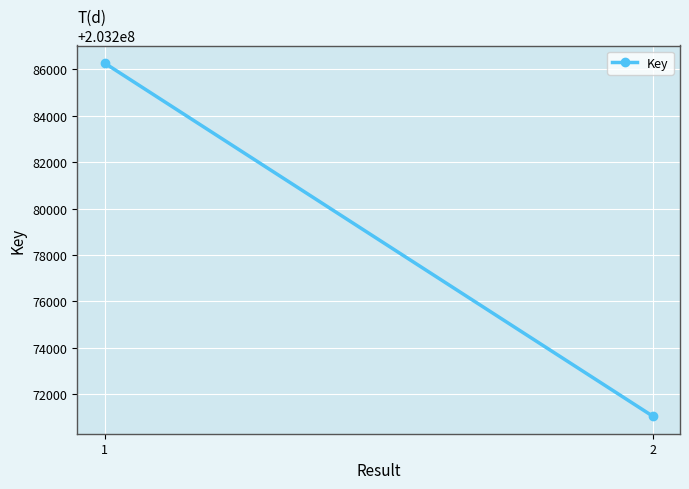

Reading left to right, transcribe all the data shown in this chart.

203286259	203271063